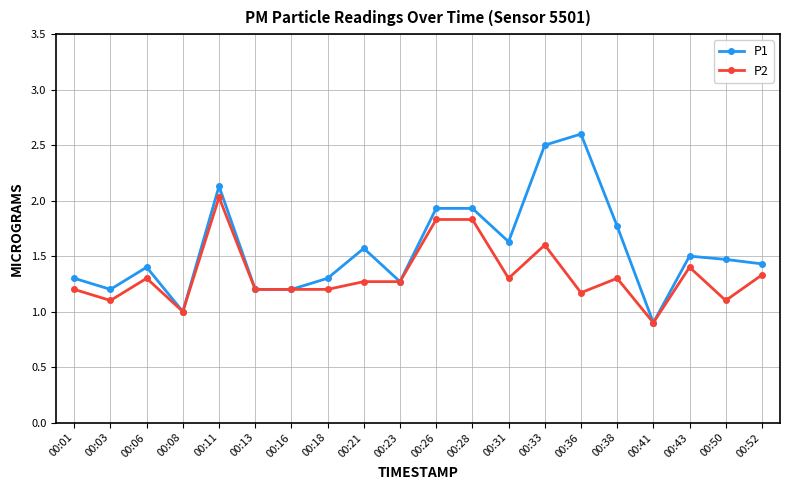

What is the sum of the P2 values at 00:23 and 00:26?

3.1